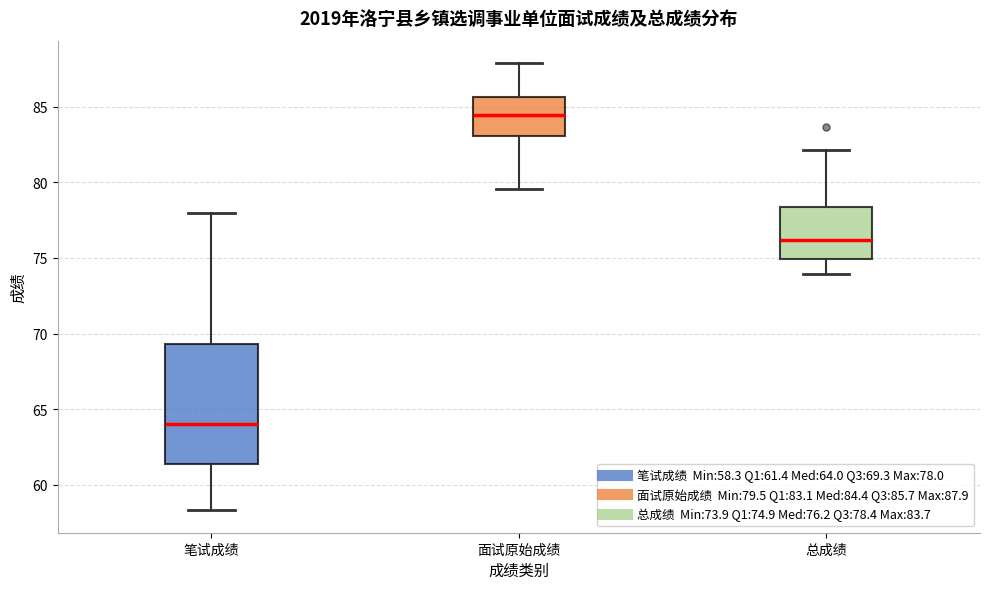

Reading left to right, read every box against the y-axis: the position of its median line, the range the box covers, and the ends of its whiskers. The values are not printed on the chart, so give them approximately, as read against the axis.

笔试成绩: median 64.0, box 61.5 to 69.5, whiskers 58.5 to 78.0
面试原始成绩: median 84.5, box 83.0 to 85.5, whiskers 79.5 to 88.0
总成绩: median 76.0, box 75.0 to 78.5, whiskers 74.0 to 82.0